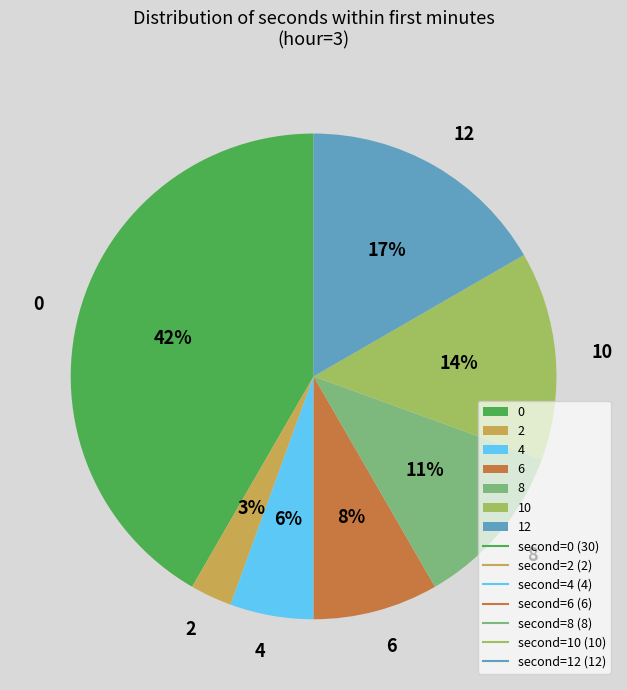

To the nearest percent, what is the average slice percentage?

14%